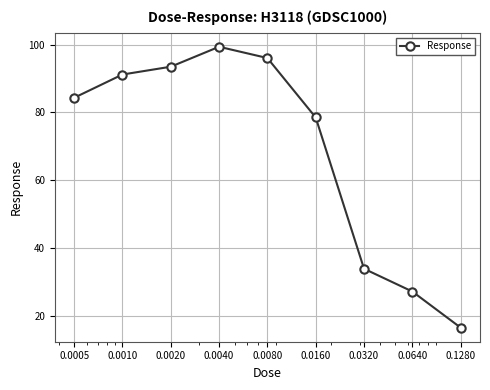

What is the maximum value shown in the chart?

99.4